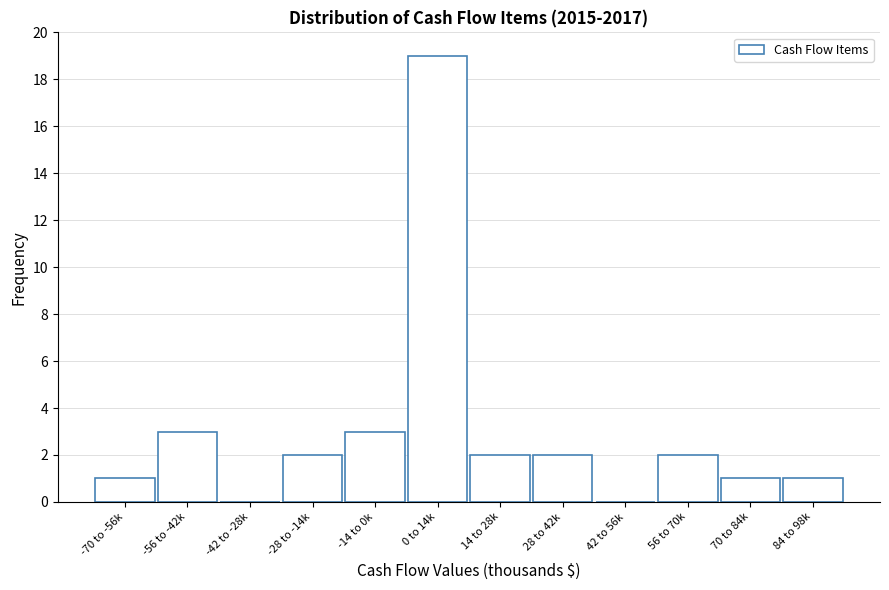

Reading left to right, list all the values displayed in this chart.

-70 to -56k=1	-56 to -42k=3	-42 to -28k=0	-28 to -14k=2	-14 to 0k=3	0 to 14k=19	14 to 28k=2	28 to 42k=2	42 to 56k=0	56 to 70k=2	70 to 84k=1	84 to 98k=1